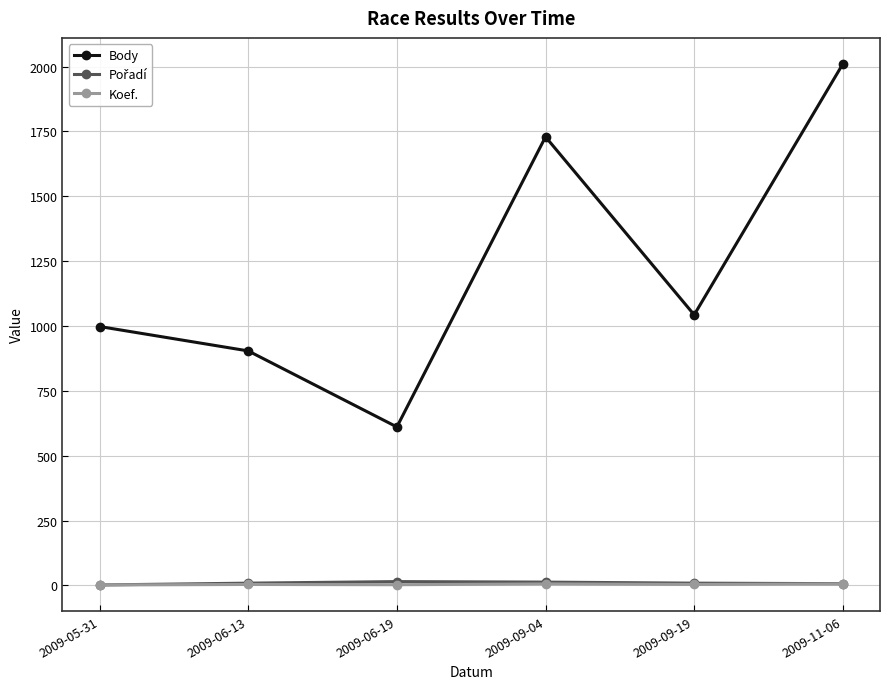

What is the label of the 5th point from the left?

2009-09-19